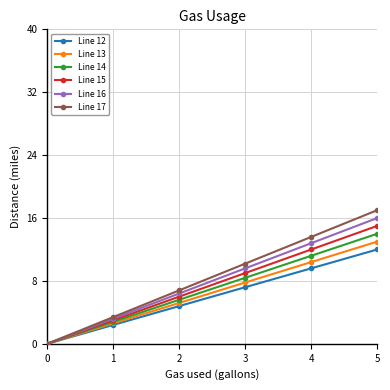

The value of Line 14 at 4 is 11.2. True or false?

True